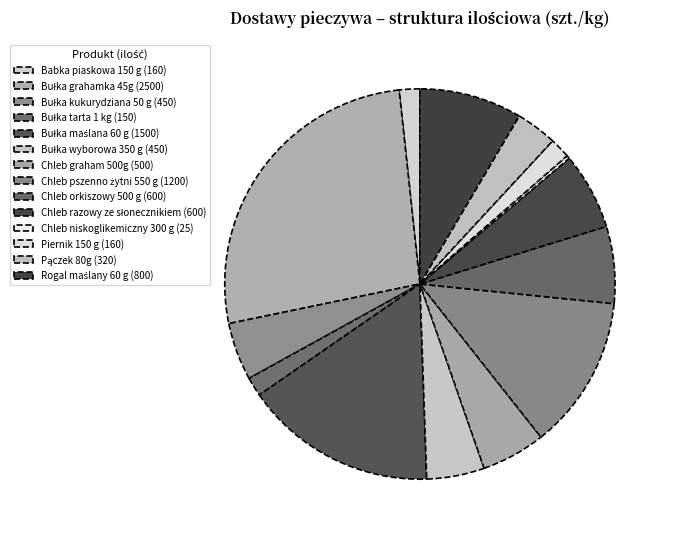

To the nearest percent, what portion does Piernik 150 g represent?

2%